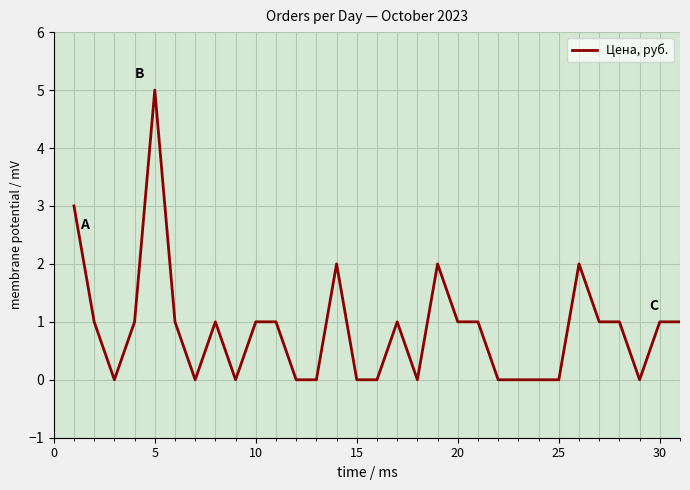

What is the greatest value displayed?

5